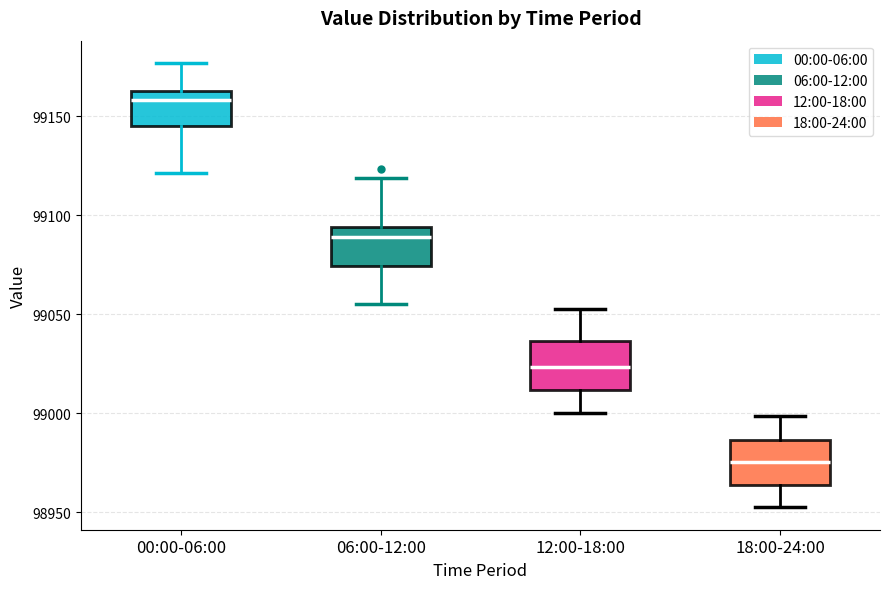

Reading left to right, transcribe this box plot: for each box, give where its median line is, the range the box spans, and where its two whiskers end, as read against the y-axis. The values are not printed on the chart, so give them approximately, as read against the axis.

00:00-06:00: median 99160, box 99145 to 99165, whiskers 99120 to 99175
06:00-12:00: median 99090, box 99075 to 99095, whiskers 99055 to 99120
12:00-18:00: median 99025, box 99010 to 99035, whiskers 99000 to 99050
18:00-24:00: median 98975, box 98965 to 98985, whiskers 98950 to 99000